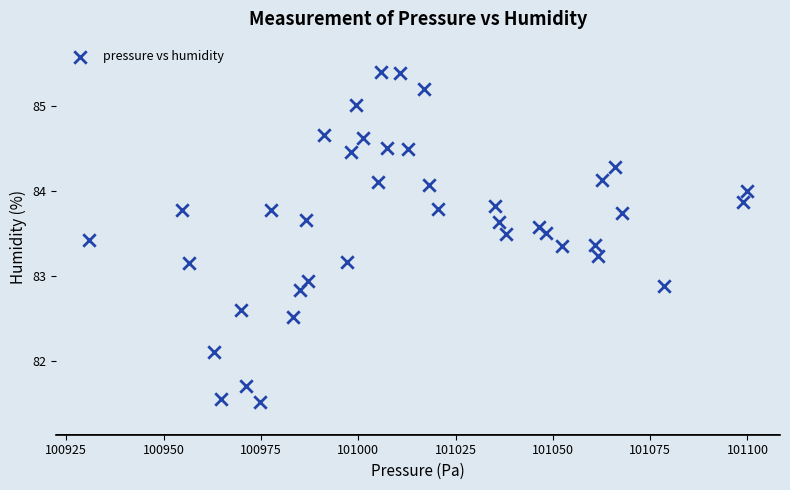

What is the range of Y values (max minus min)?

3.9